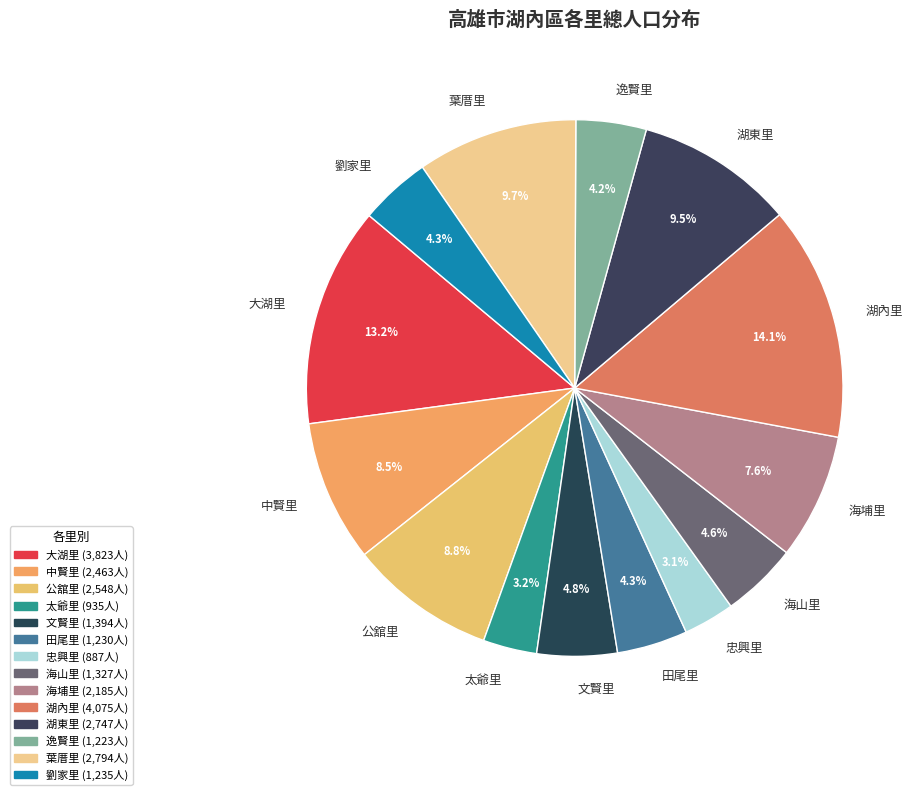

Combined, do 海山里 and 劉家里 account for over 50%?

No